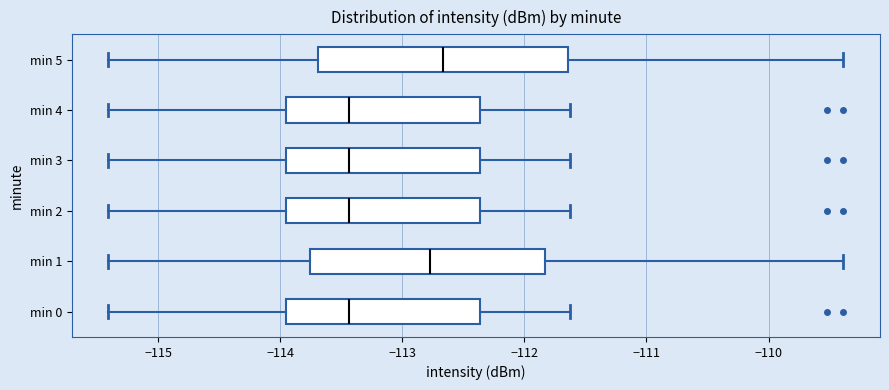

Which box is the widest, from its left edge to its right edge?

min 5